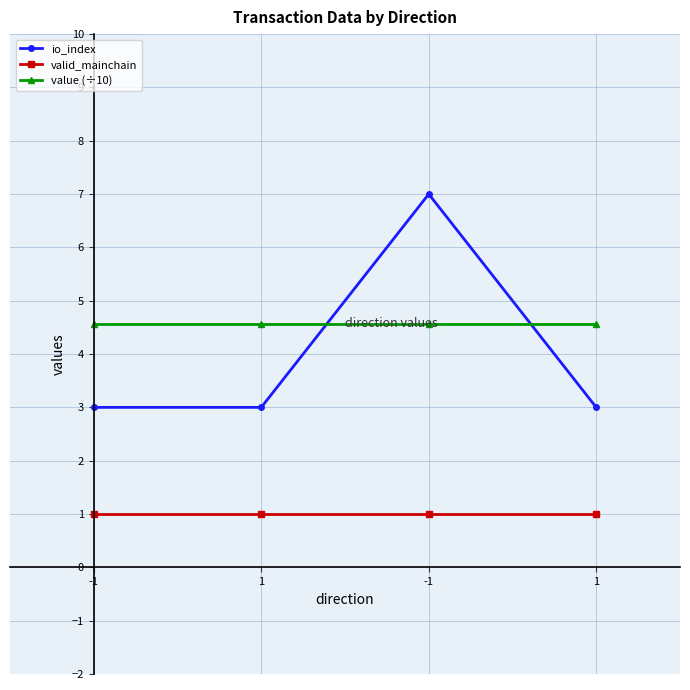

Count the number of data series in this chart.

3